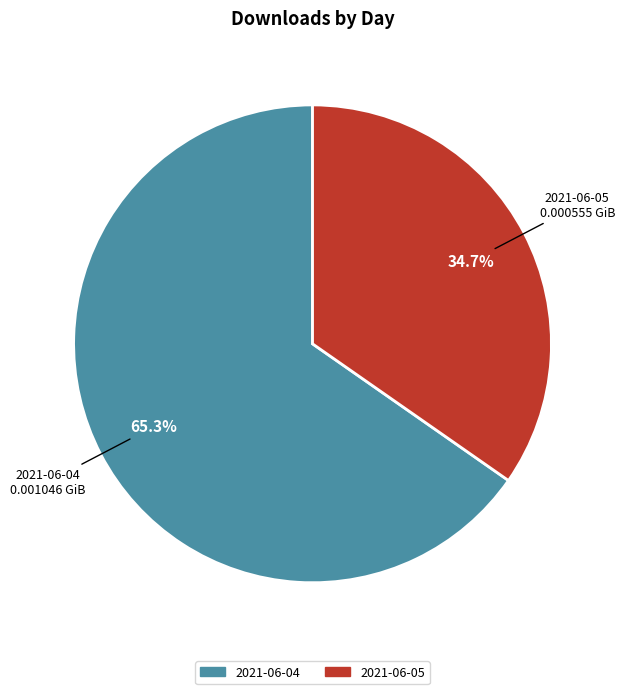

Is it true that 2021-06-05 is 27% of the pie?

False